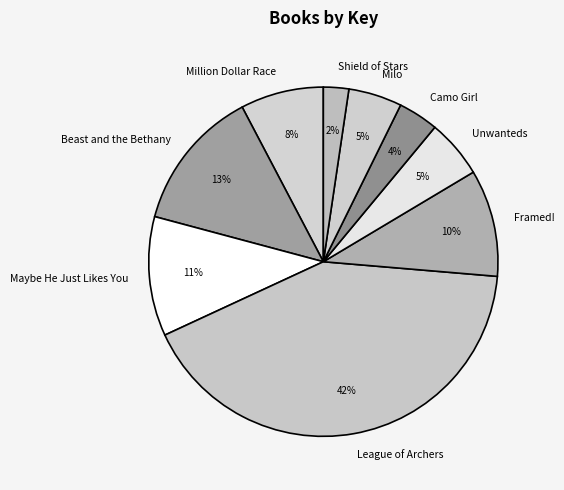

Do Unwanteds and Million Dollar Race together represent more than half of the pie?

No